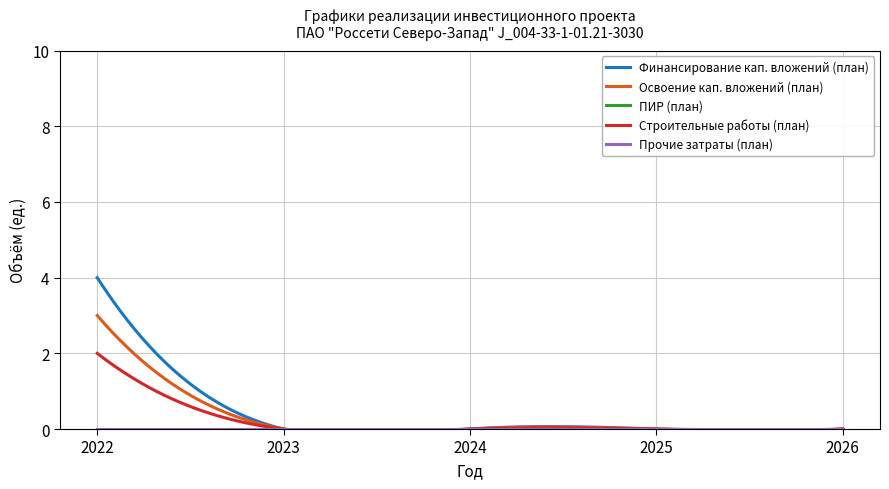

Which series has the largest total across all categories?

Финансирование кап. вложений (план)